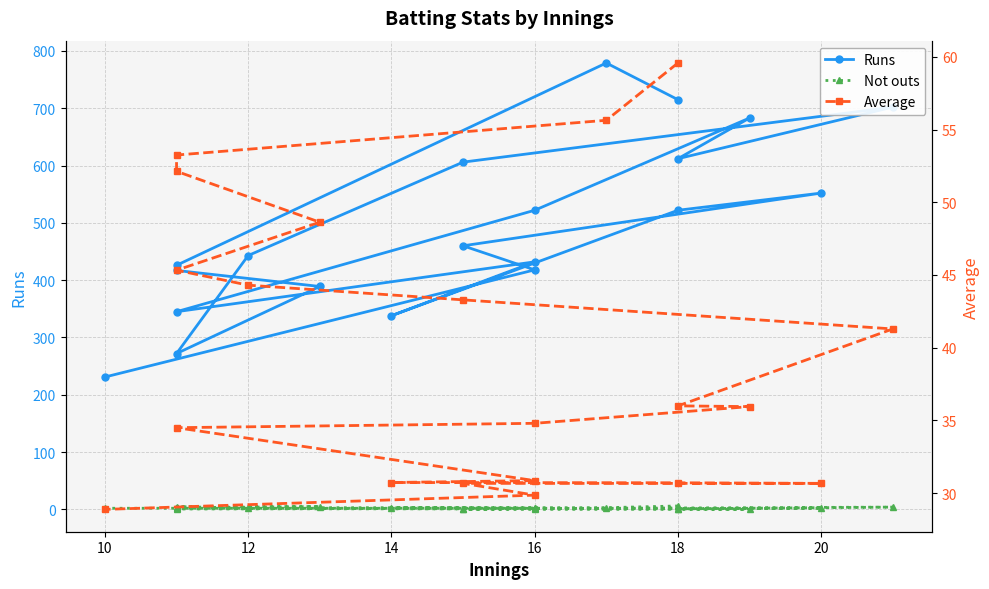

True or false: Not outs and Average cross at least once.

False